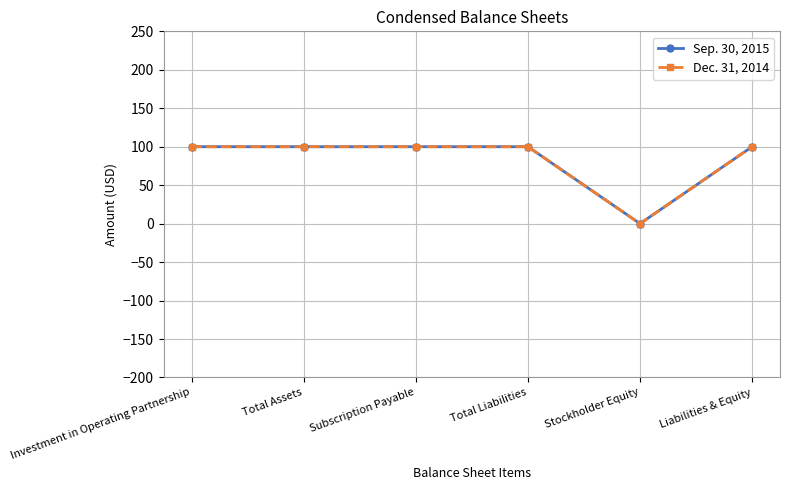

Does the chart have visible grid lines?

Yes